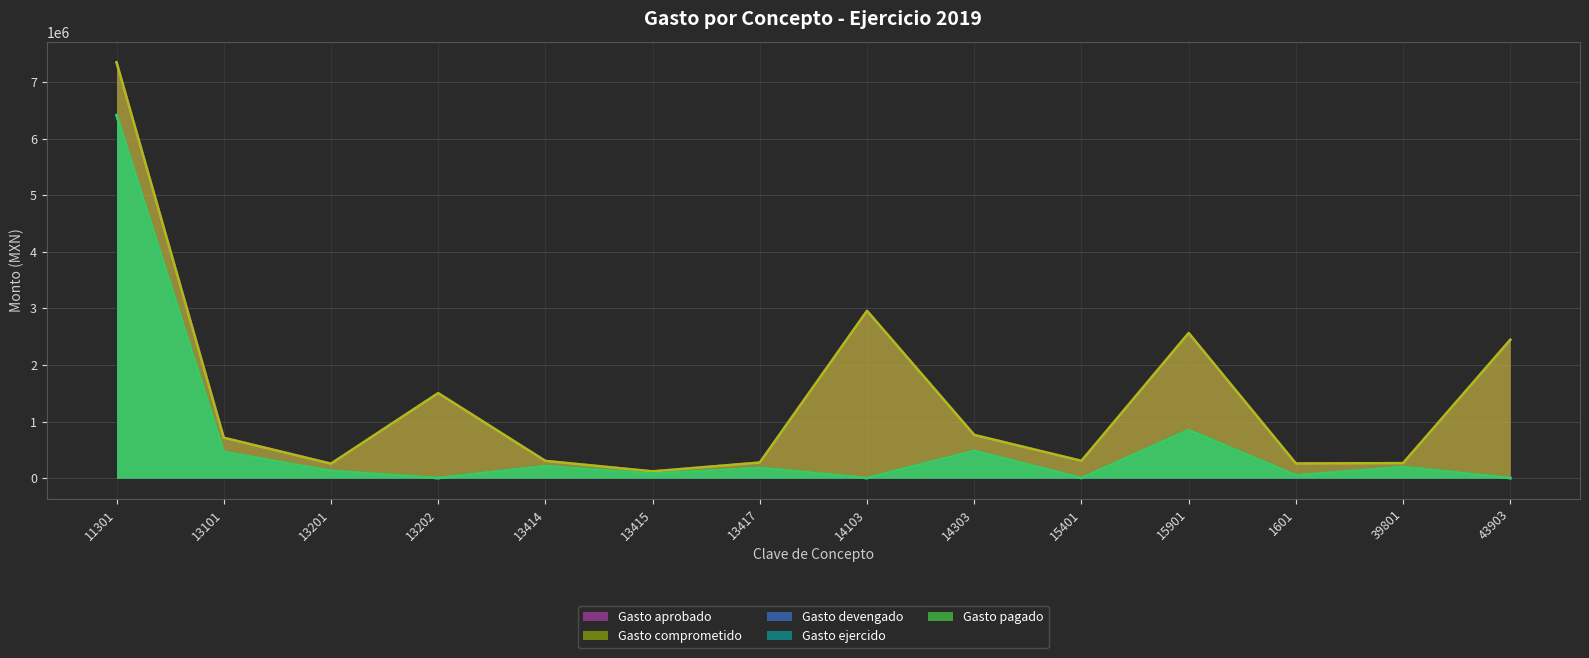

Rank the series by their maximum value, from lowest to highest.

Gasto devengado, Gasto ejercido, Gasto pagado, Gasto aprobado, Gasto comprometido